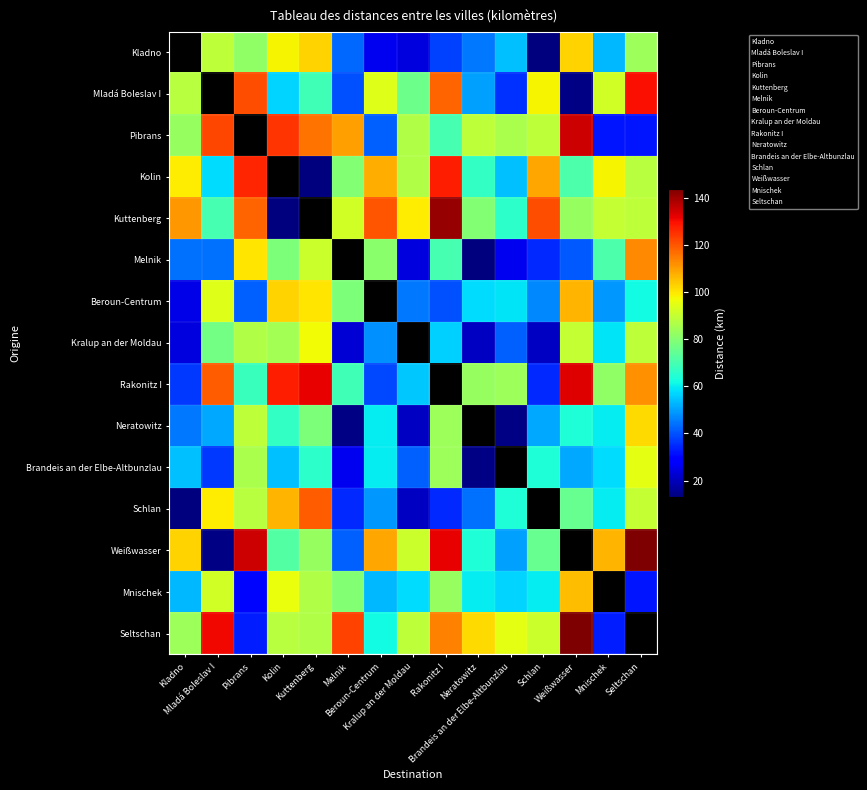

What is the minimum value for Beroun-Centrum?

25.0